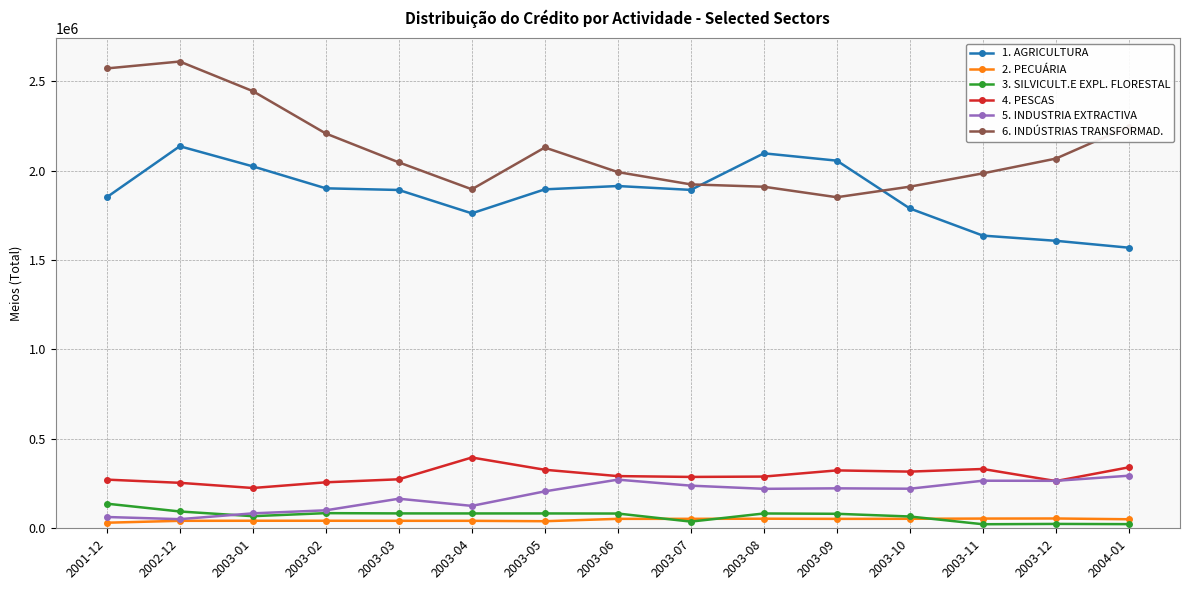

The 1. AGRICULTURA series shows 2700780.1 at 2003-12. True or false?

False